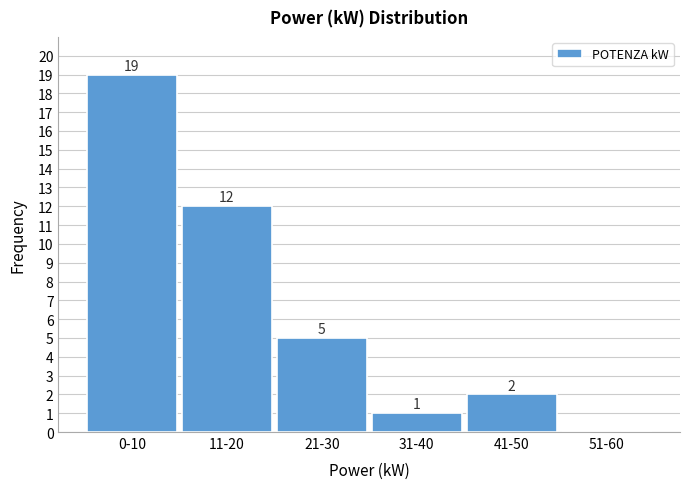

Reading right to left, transcribe all the data shown in this chart.

51-60=0	41-50=2	31-40=1	21-30=5	11-20=12	0-10=19